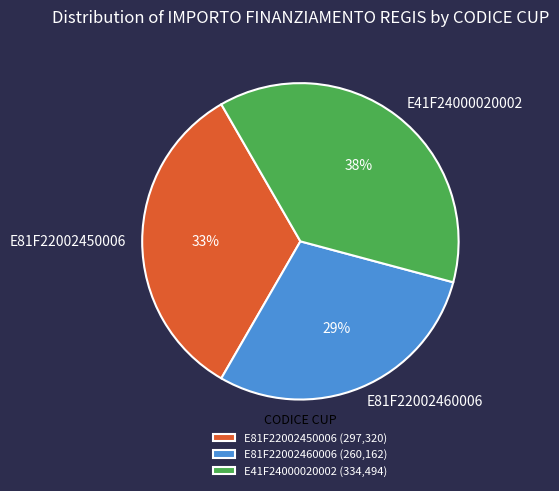

Which category has the smallest portion of the pie?

E81F22002460006